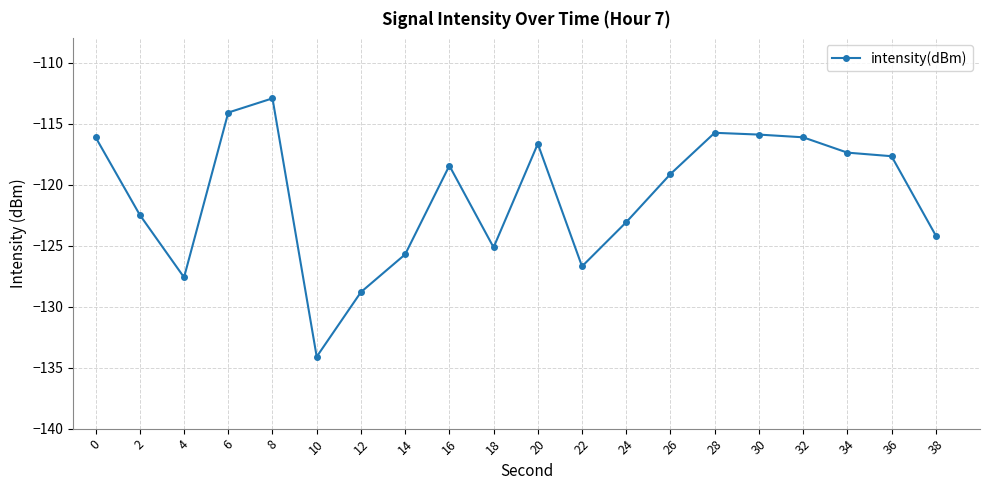

What is the difference between the values at 36 and 28?

1.9